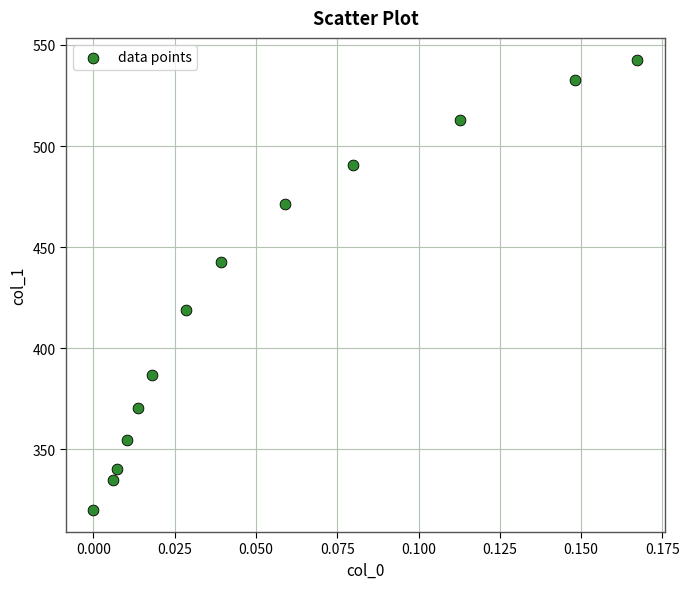

What is the range of Y values (max minus min)?

222.1